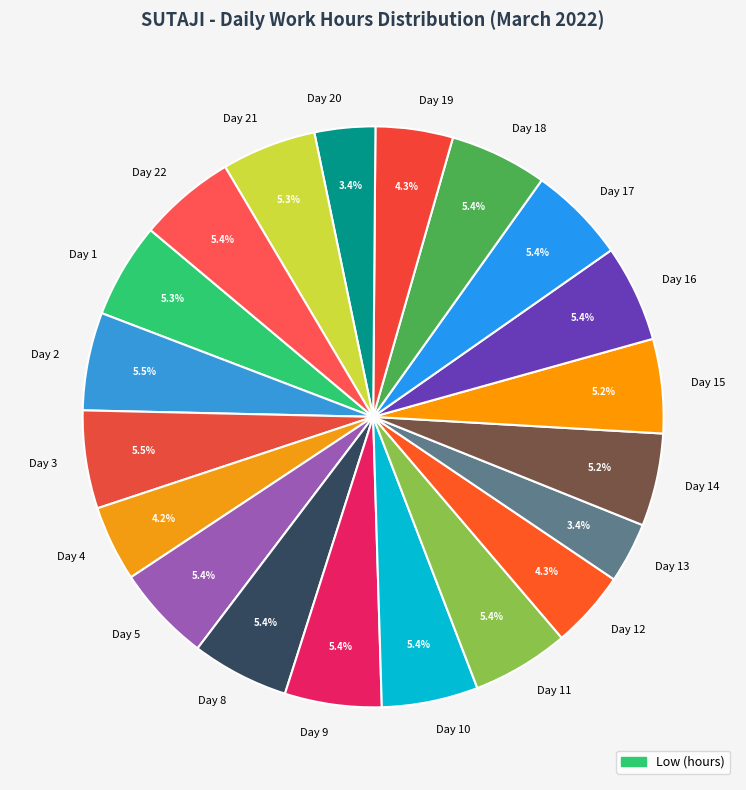

Does Day 19 represent more than half of the total?

No